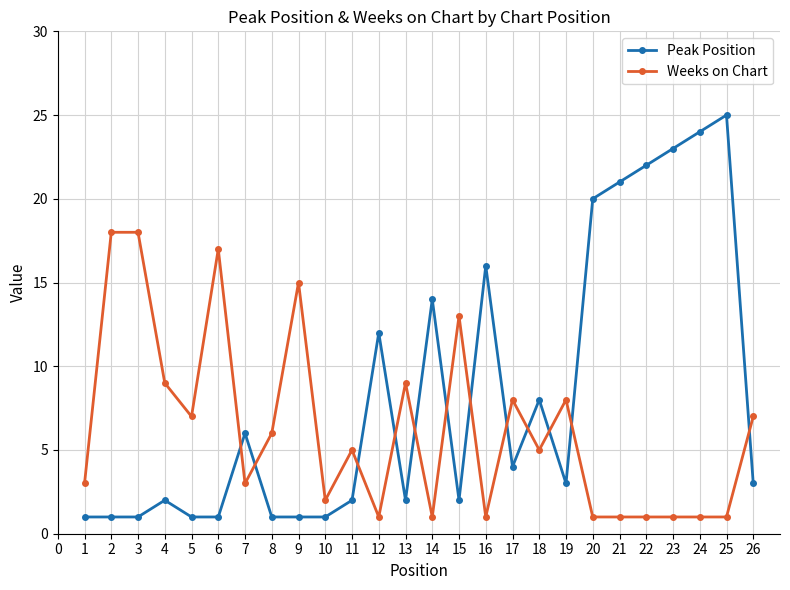

True or false: Peak Position and Weeks on Chart intersect in this chart.

True